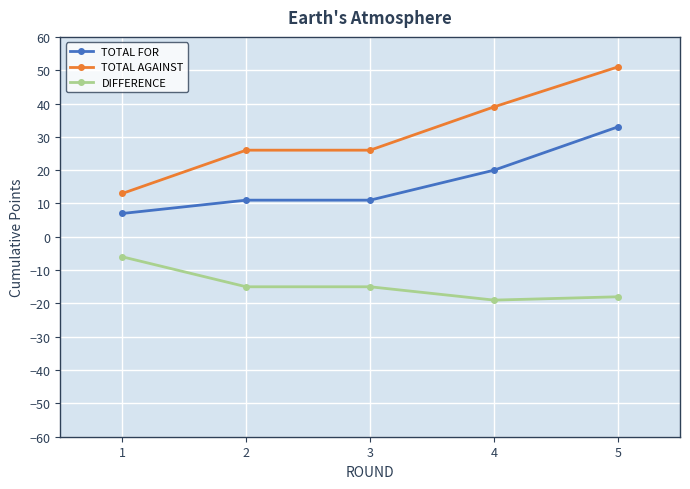

The TOTAL AGAINST series shows 13 at 1. True or false?

True